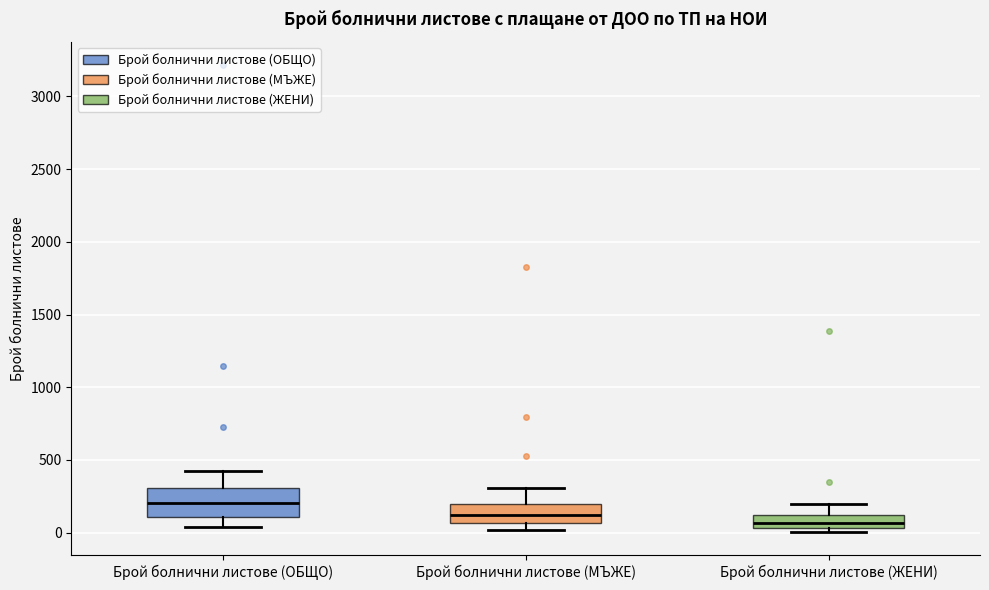

Reading left to right, read every box against the y-axis: the position of its median line, the range the box covers, and the ends of its whiskers. The values are not printed on the chart, so give them approximately, as read against the axis.

Брой болнични листове (ОБЩО): median 200, box 100 to 300, whiskers 50 to 450
Брой болнични листове (МЪЖЕ): median 100, box 50 to 200, whiskers 0 to 300
Брой болнични листове (ЖЕНИ): median 50 (inside the box), box 50 to 100, whiskers 0 to 200